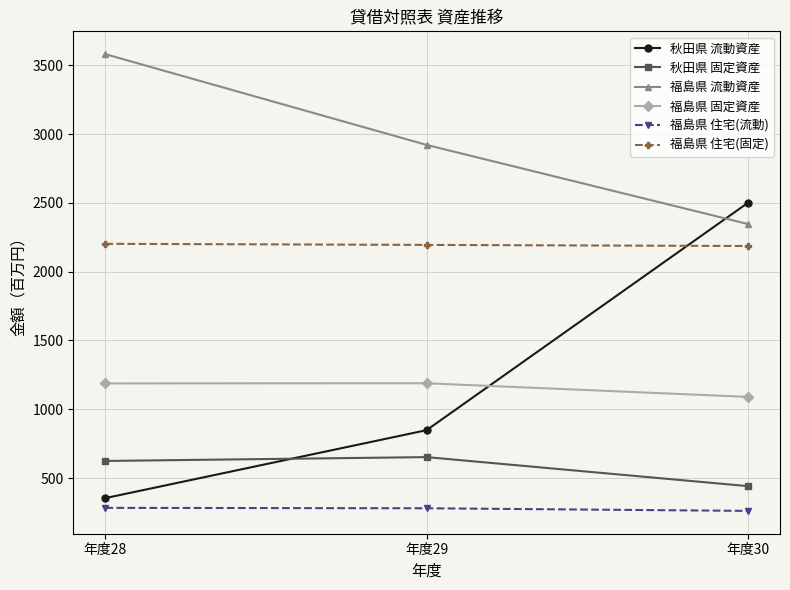

What is the value of the 秋田県 固定資産 point at the 1st from the left?

624